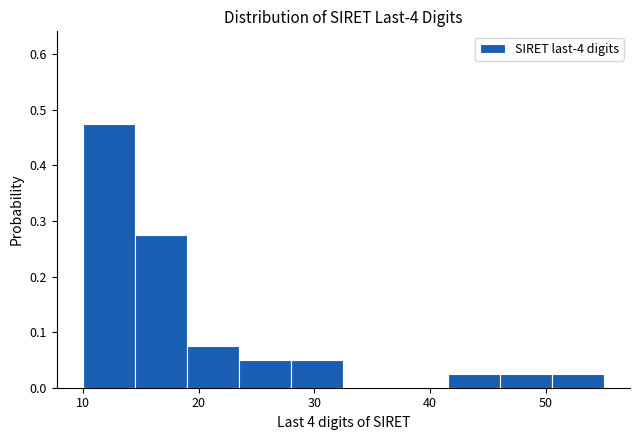

Over which range of the x-axis is the bar tallest?

10.0 to 14.5